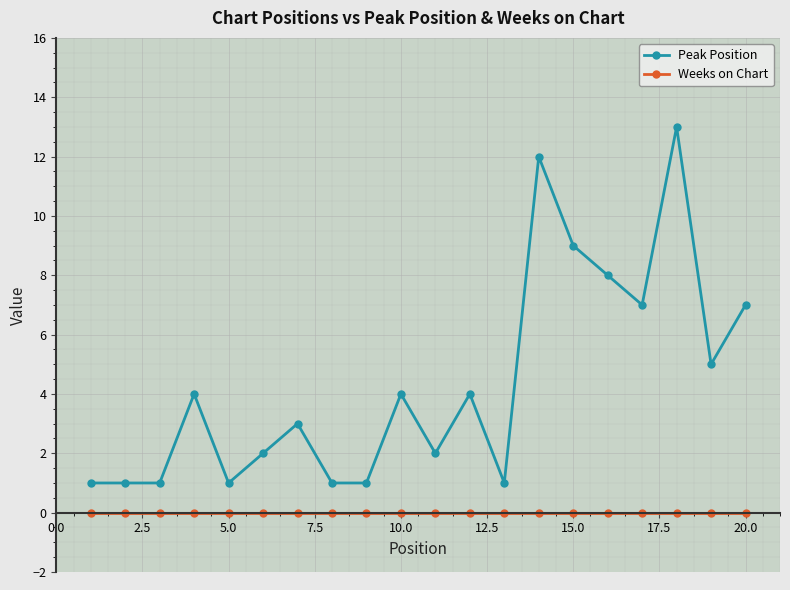

True or false: Peak Position and Weeks on Chart cross at least once.

False